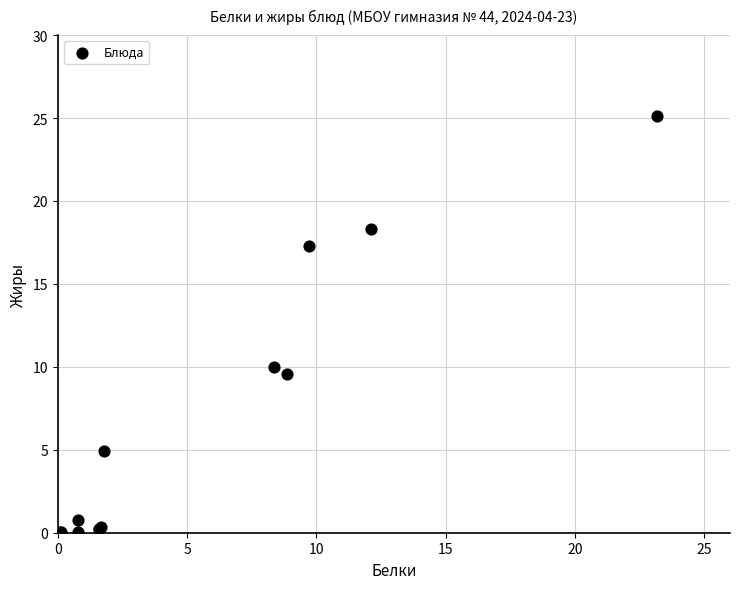

What Y value in the scatter plot is closest to 12?

10.0